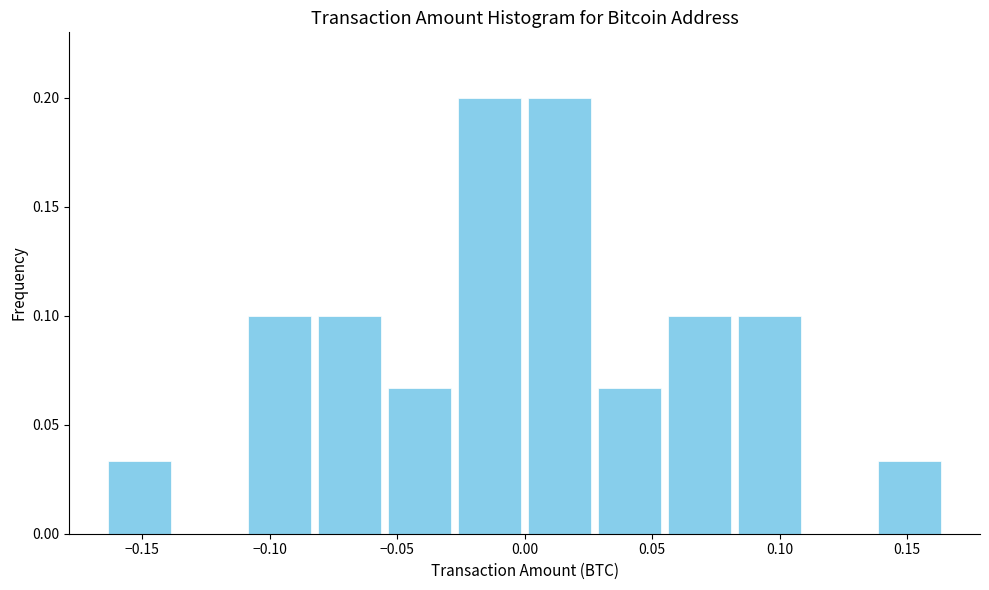

Reading left to right, transcribe this chart: for each bar, give the range it covers on the x-axis and its height. Neither the bar edges nor the heights are printed on the chart, so give them approximately, as read against the axes.

-0.165 to -0.135: 0.035
-0.135 to -0.110: 0
-0.110 to -0.080: 0.100
-0.080 to -0.055: 0.100
-0.055 to -0.025: 0.065
-0.025 to 0.000: 0.200
0.000 to 0.025: 0.200
0.025 to 0.055: 0.065
0.055 to 0.080: 0.100
0.080 to 0.110: 0.100
0.110 to 0.135: 0
0.135 to 0.165: 0.035